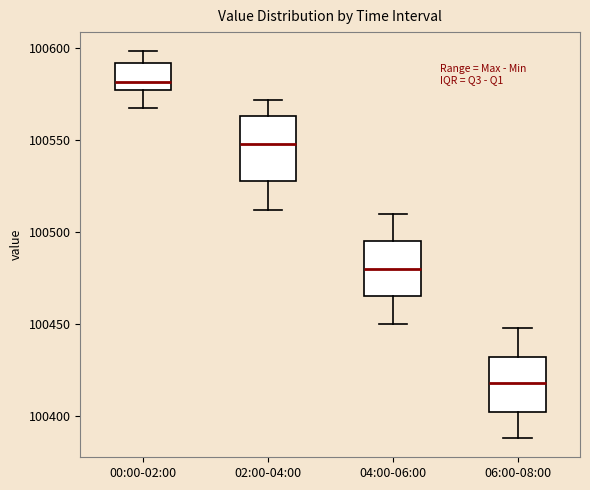

Reading left to right, read every box against the y-axis: the position of its median line, the range the box covers, and the ends of its whiskers. The values are not printed on the chart, so give them approximately, as read against the axis.

00:00-02:00: median 100580, box 100575 to 100590, whiskers 100570 to 100600
02:00-04:00: median 100550, box 100530 to 100565, whiskers 100510 to 100570
04:00-06:00: median 100480, box 100465 to 100495, whiskers 100450 to 100510
06:00-08:00: median 100420, box 100400 to 100430, whiskers 100390 to 100450